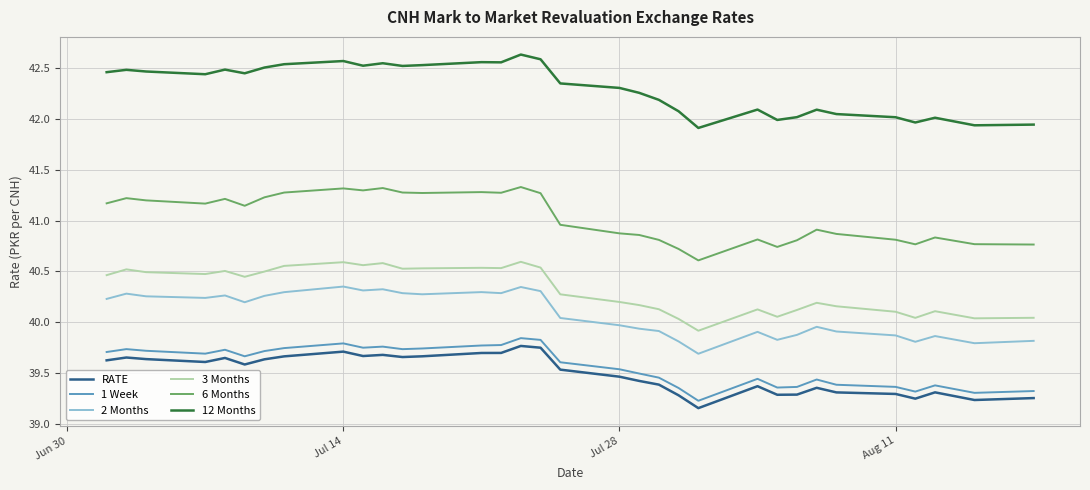

True or false: 6 Months and RATE cross at least once.

False